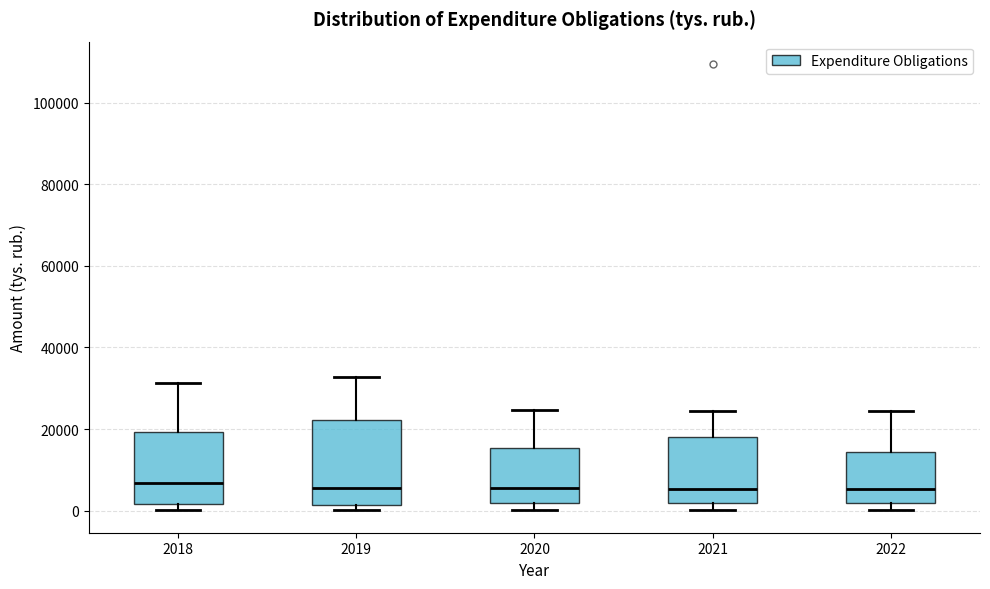

Comparing the boxes themselves (not the whiskers), which one is the tallest?

2019